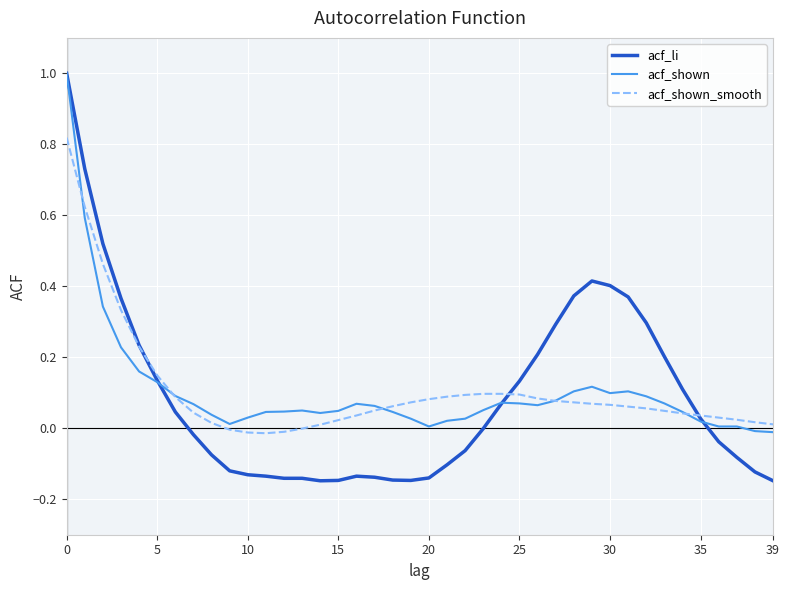

How many lines are shown in the chart?

3